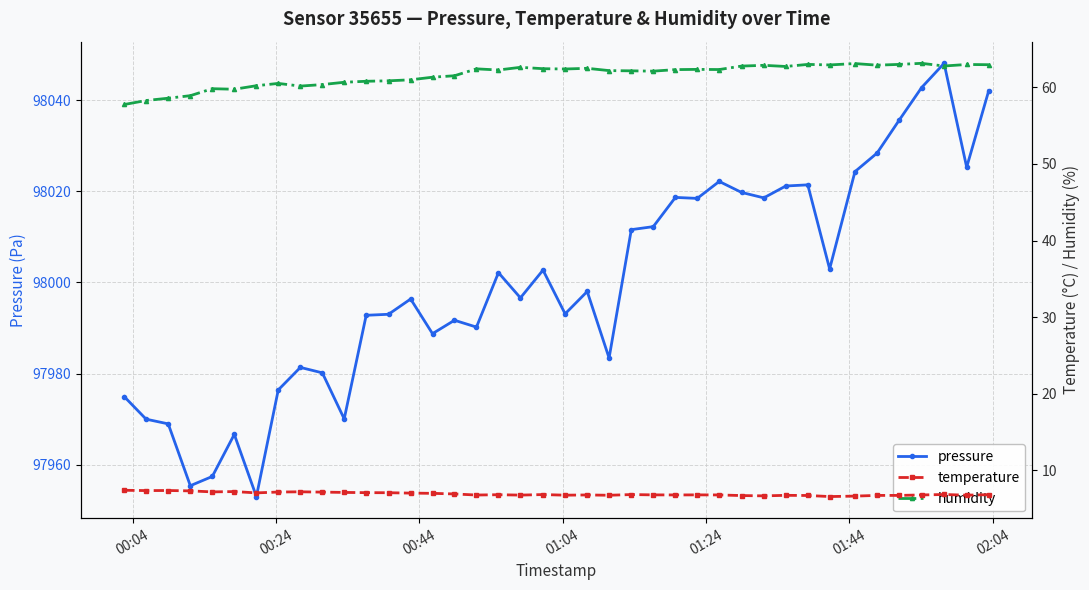

What is the maximum value shown in the chart?

98048.1